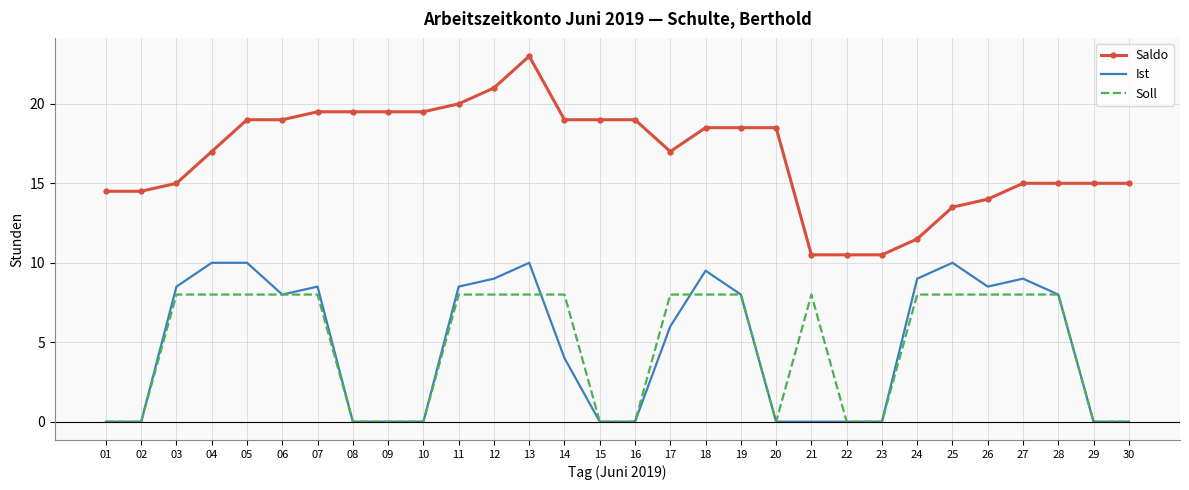

What value does the Saldo series have at 30?

15.0